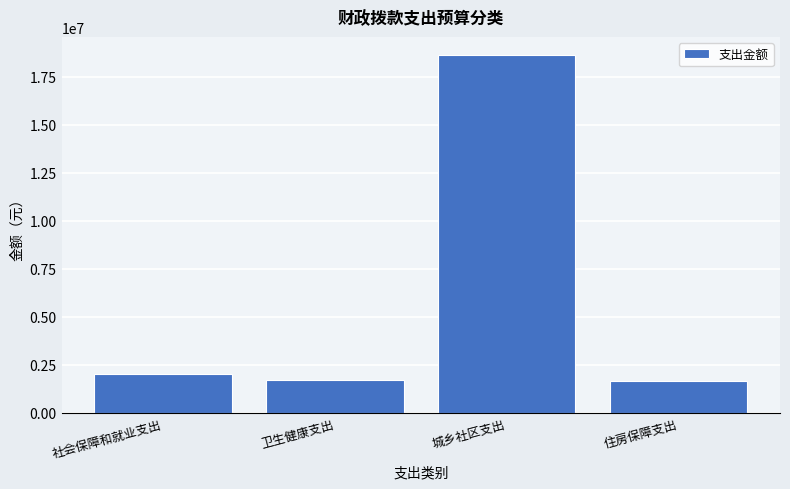

The chart shows a value of 1718417.0 at 卫生健康支出. True or false?

True